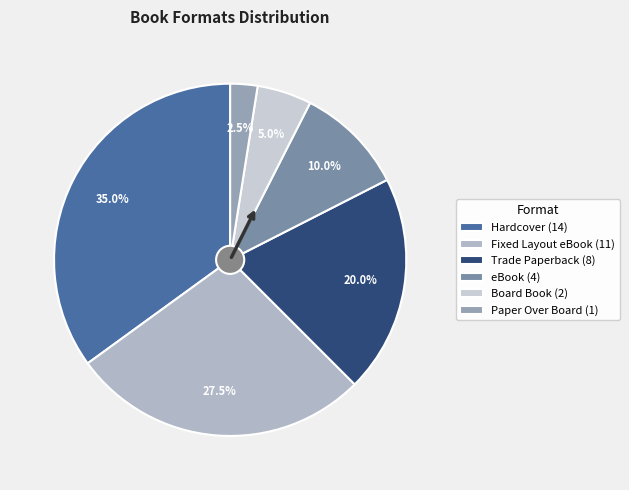

Is there a majority slice in this chart?

No